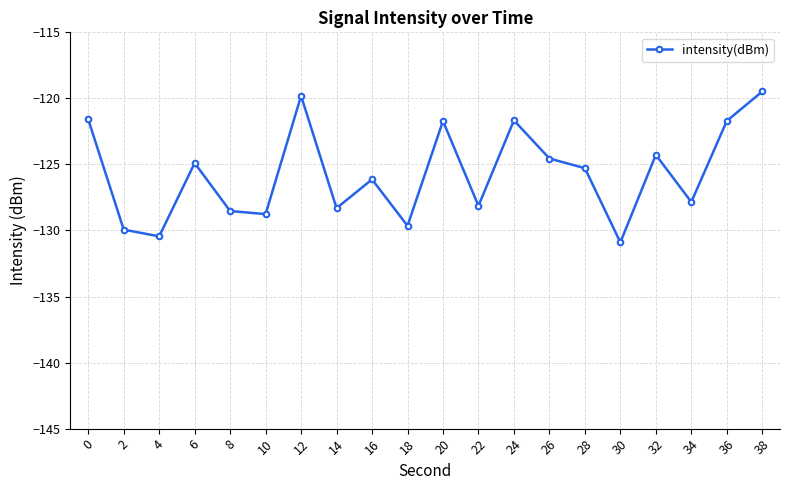

What is the minimum value shown in the chart?

-130.9